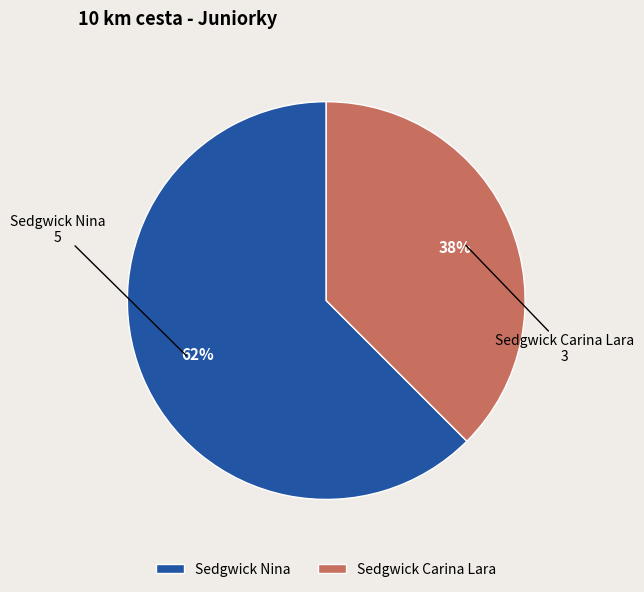

Between Sedgwick Nina and Sedgwick Carina Lara, which is larger?

Sedgwick Nina